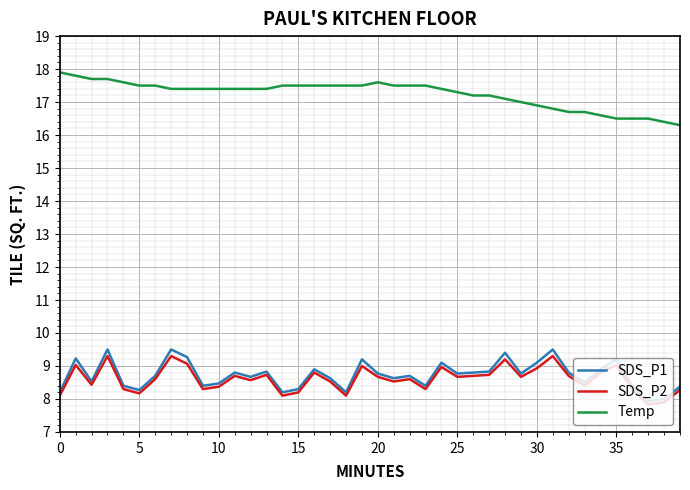

What is the lowest value of the Temp series?

16.3